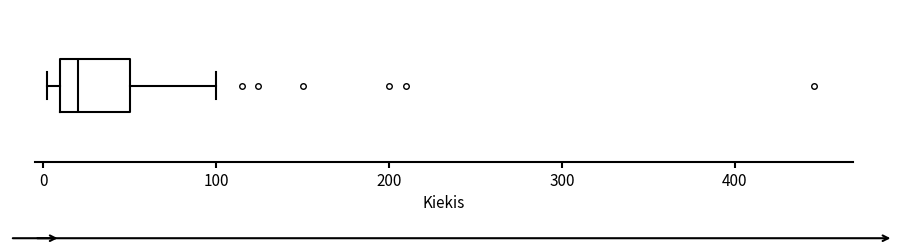

Read this box plot against the x-axis: the position of the median line, the range covered by the box, and the ends of both whiskers. The values are not printed on the chart, so give them approximately, as read against the axis.

median 20, box 10 to 50, whiskers 0 to 100